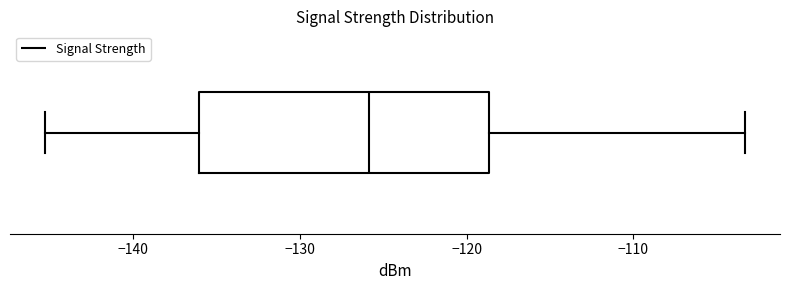

Read this box plot against the x-axis: the position of the median line, the range covered by the box, and the ends of both whiskers. The values are not printed on the chart, so give them approximately, as read against the axis.

median -126, box -136 to -119, whiskers -145 to -103